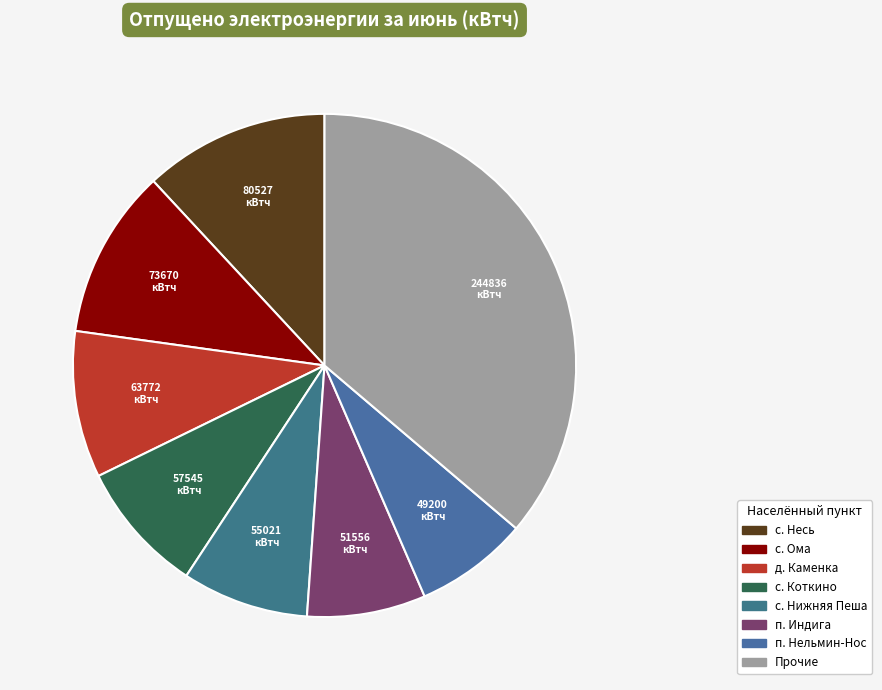

Count the number of slices in the pie.

8